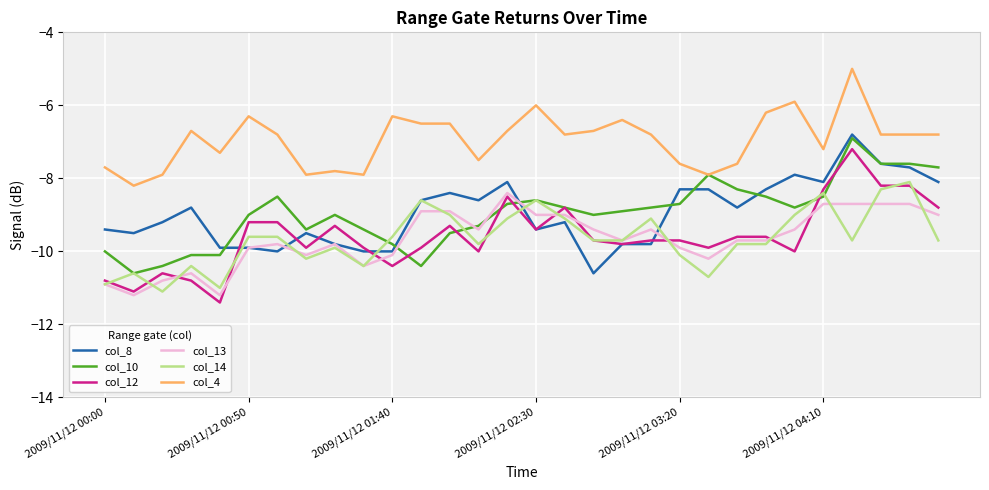

What are all the series names shown in the legend?

col_8, col_10, col_12, col_13, col_14, col_4